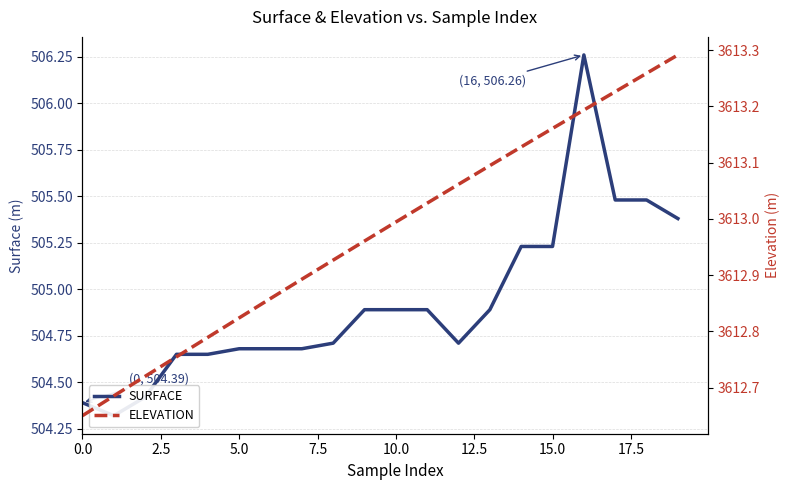

Rank the series at 12 from highest to lowest value.

ELEVATION, SURFACE